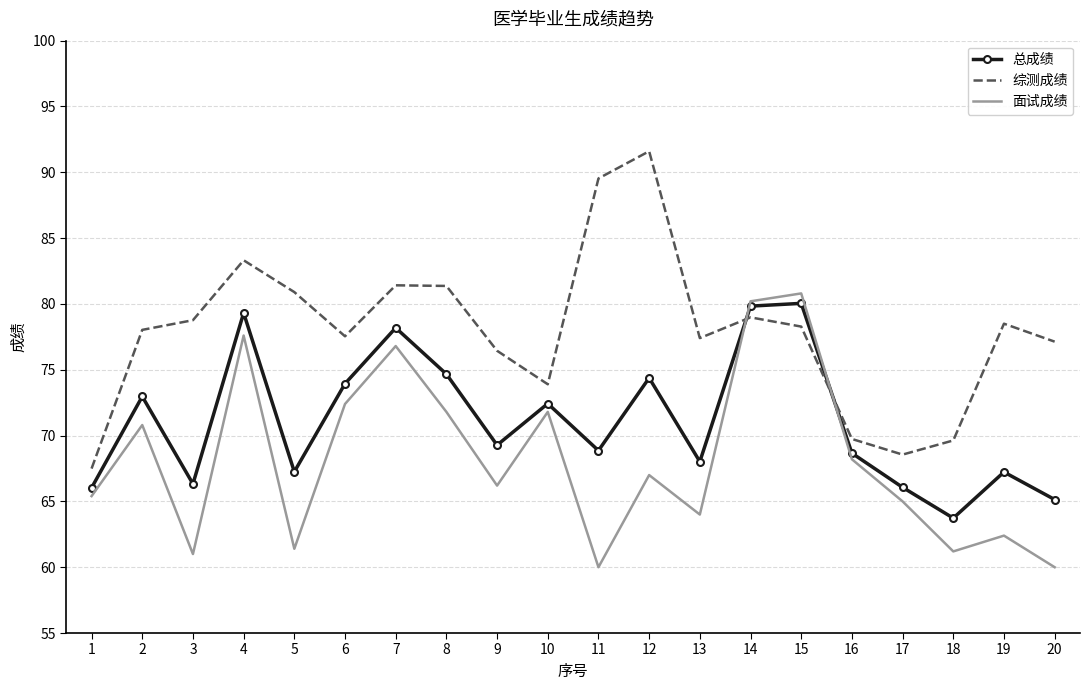

Is the value of 总成绩 at 9 greater than the value of 面试成绩 at 11?

Yes